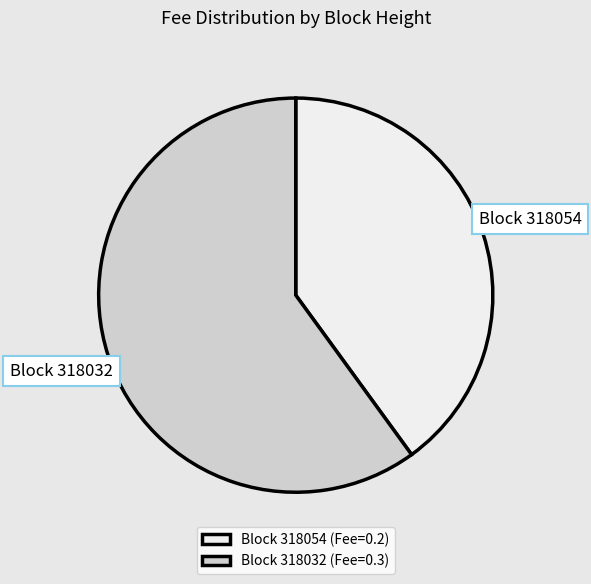

Count the number of slices in the pie.

2